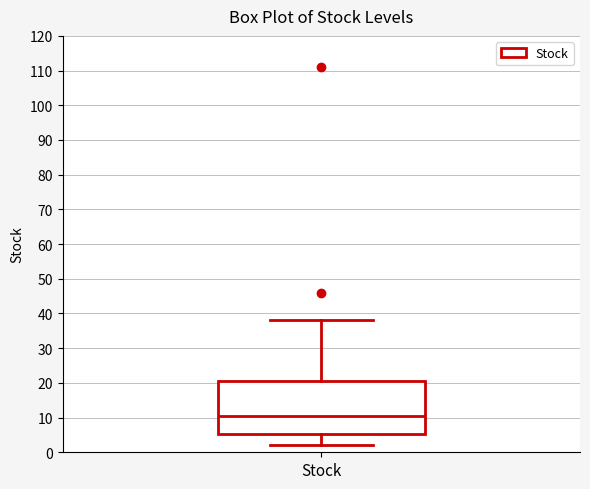

Where is the lower edge of the box for Stock on the y-axis? The values are not printed on the chart, so give them approximately, as read against the axis.

5